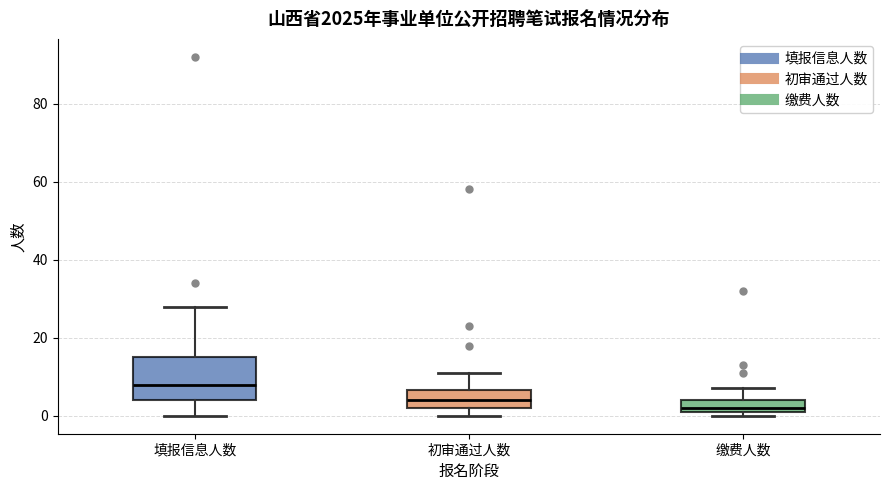

Where does the upper whisker of the box for 缴费人数 end on the y-axis? The values are not printed on the chart, so give them approximately, as read against the axis.

8